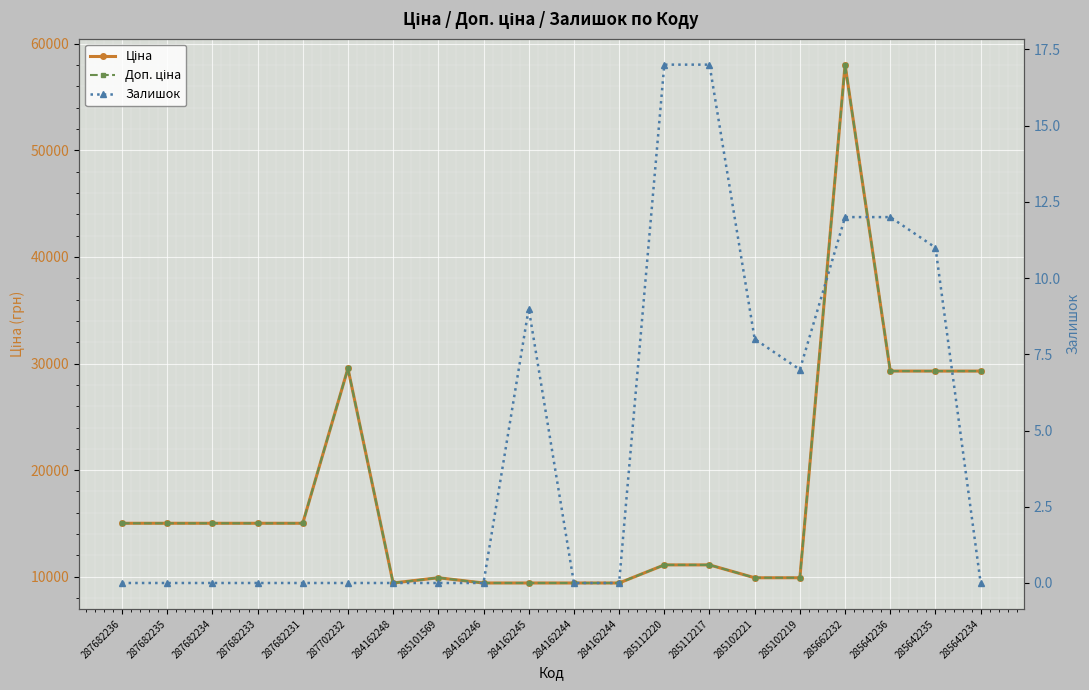

Reading right to left, transcribe all the data shown in this chart.

Ціна: 285642234=29294.9	285642235=29294.9	285642236=29294.9	285662232=58037.0	285102219=9908.5	285102221=9908.5	285112217=11113.6	285112220=11113.6	284162244=9416.9	284162244=9416.9	284162245=9416.9	284162246=9416.9	285101569=9908.5	284162248=9416.9	287702232=29548.9	287682231=15019.2	287682233=15019.2	287682234=15019.2	287682235=15019.2	287682236=15019.2
Доп. ціна: 285642234=29294.9	285642235=29294.9	285642236=29294.9	285662232=58037.0	285102219=9908.5	285102221=9908.5	285112217=11113.6	285112220=11113.6	284162244=9416.9	284162244=9416.9	284162245=9416.9	284162246=9416.9	285101569=9908.5	284162248=9416.9	287702232=29548.9	287682231=15019.2	287682233=15019.2	287682234=15019.2	287682235=15019.2	287682236=15019.2
Залишок: 285642234=0.0	285642235=11.0	285642236=12.0	285662232=12.0	285102219=7.0	285102221=8.0	285112217=17.0	285112220=17.0	284162244=0.0	284162244=0.0	284162245=9.0	284162246=0.0	285101569=0.0	284162248=0.0	287702232=0.0	287682231=0.0	287682233=0.0	287682234=0.0	287682235=0.0	287682236=0.0